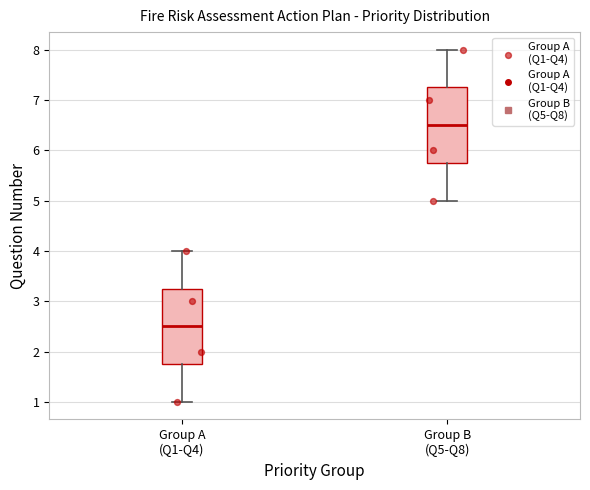

Reading left to right, transcribe this box plot: for each box, give where its median line is, the range the box spans, and where its two whiskers end, as read against the y-axis. The values are not printed on the chart, so give them approximately, as read against the axis.

Group A (Q1-Q4): median 2.5, box 1.8 to 3.3, whiskers 1.0 to 4.0
Group B (Q5-Q8): median 6.5, box 5.8 to 7.3, whiskers 5.0 to 8.0